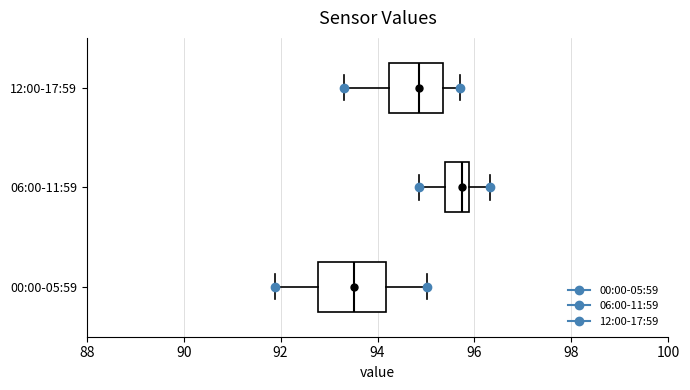

Where does the median line of the box for 12:00-17:59 sit on the x-axis? The values are not printed on the chart, so give them approximately, as read against the axis.

94.8